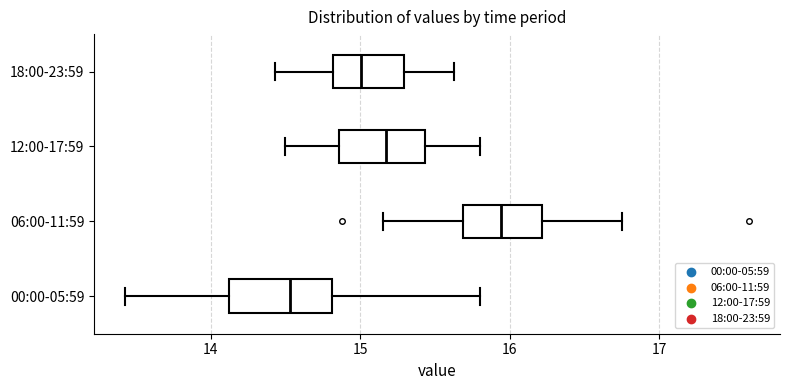

Which box's median line is the furthest to the left?

00:00-05:59